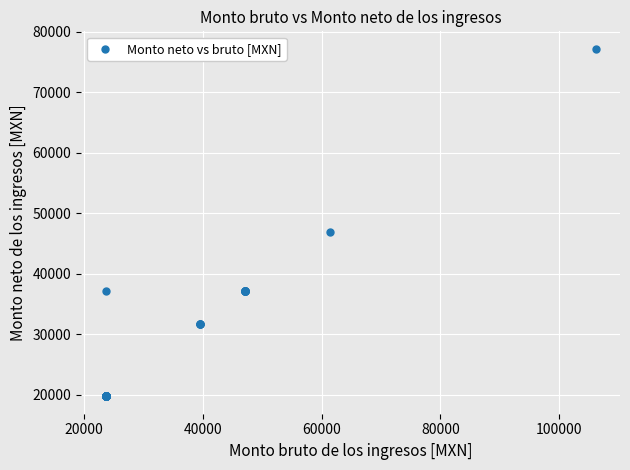

What Y value in the scatter plot is closest to 48459?

46973.6